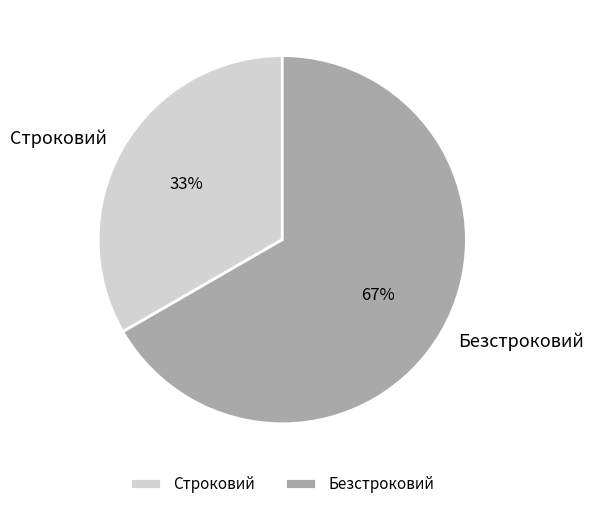

To the nearest percent, what is the combined percentage of Безстроковий and Строковий?

100%